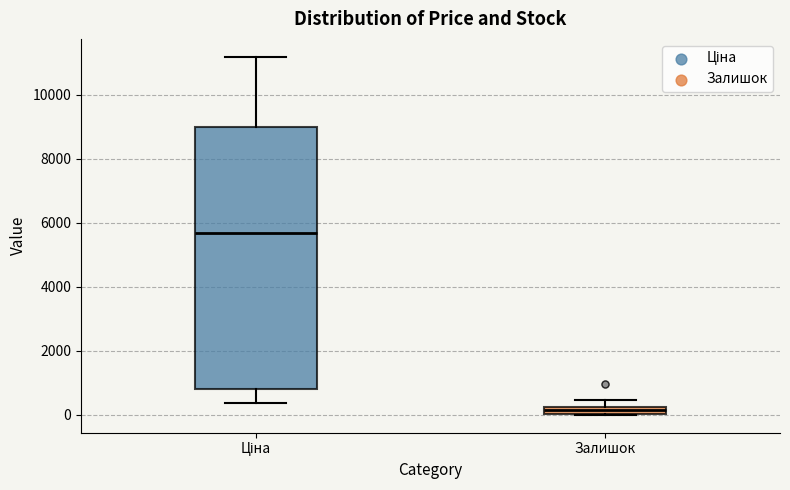

Where is the upper edge of the box for Залишок on the y-axis? The values are not printed on the chart, so give them approximately, as read against the axis.

200